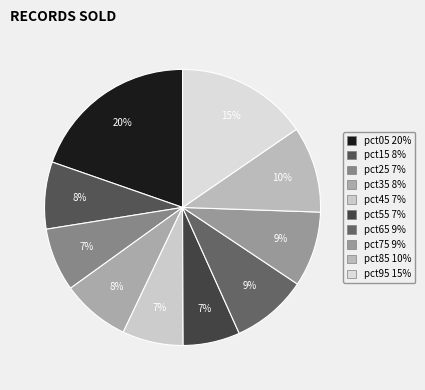

True or false: pct55 accounts for 7% of the total.

True